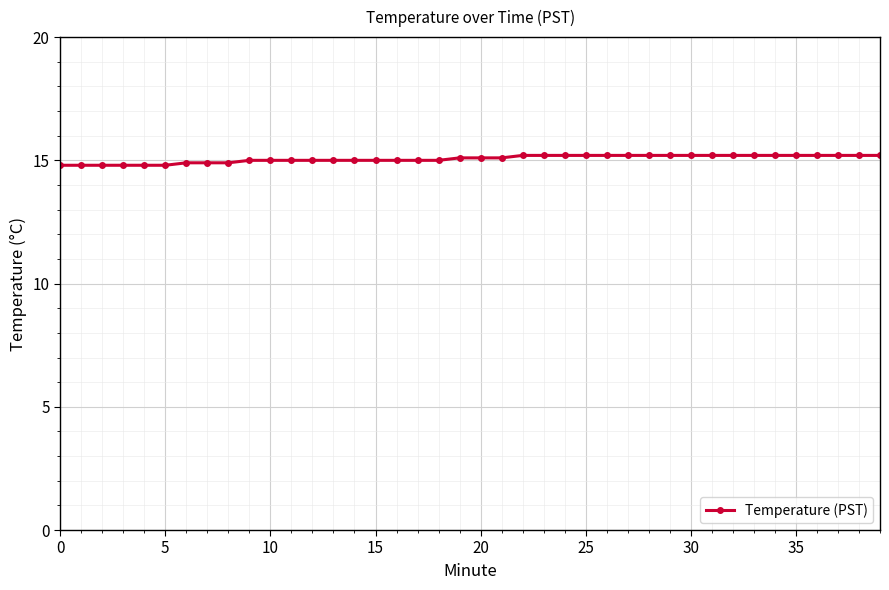

What is the maximum value shown in the chart?

15.2